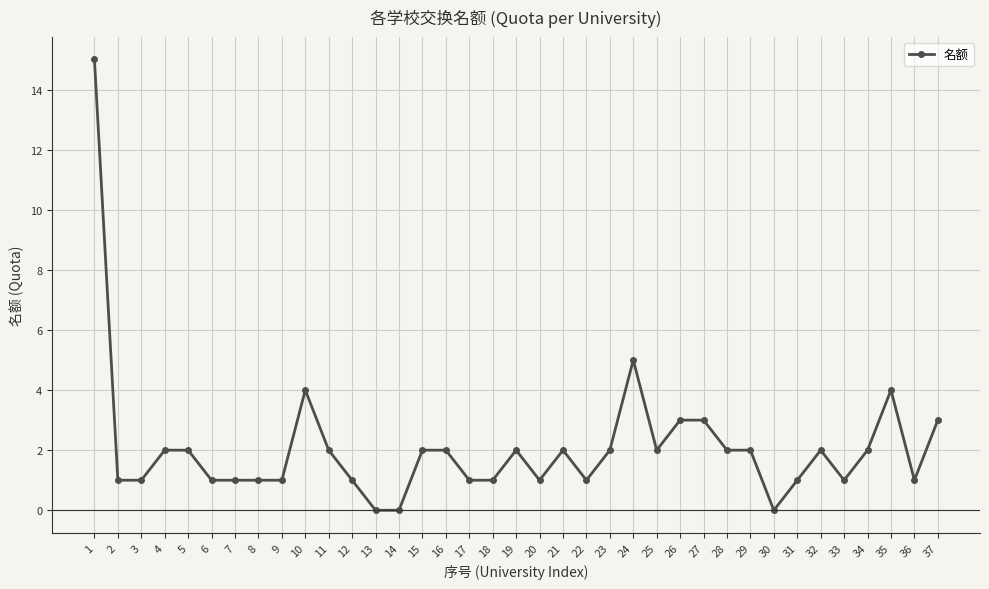

What is the greatest value displayed?

15